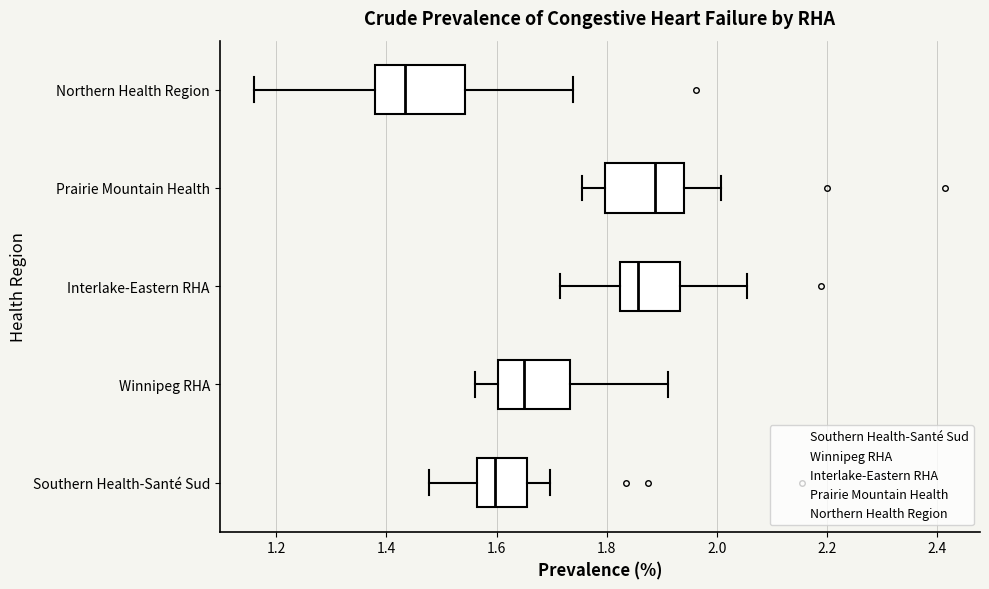

Which box's median line is the furthest to the left?

Northern Health Region